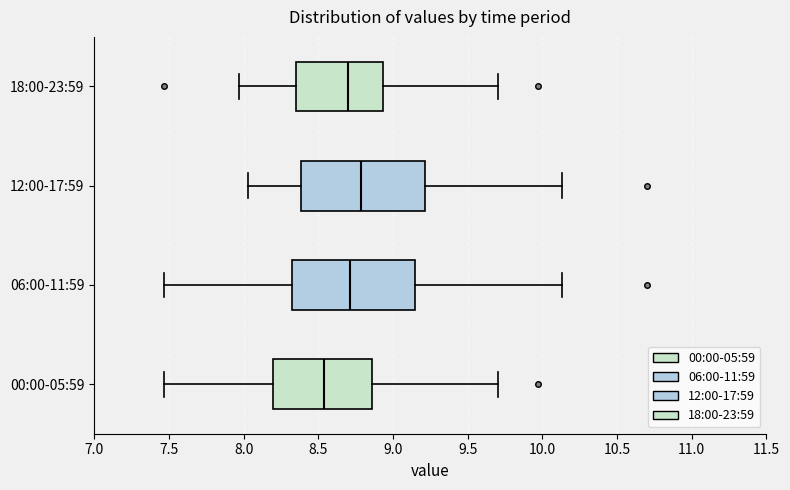

Reading bottom to top, transcribe this box plot: for each box, give where its median line is, the range the box spans, and where its two whiskers end, as read against the x-axis. The values are not printed on the chart, so give them approximately, as read against the axis.

00:00-05:59: median 8.55, box 8.20 to 8.85, whiskers 7.45 to 9.70
06:00-11:59: median 8.70, box 8.30 to 9.15, whiskers 7.45 to 10.15
12:00-17:59: median 8.80, box 8.40 to 9.20, whiskers 8.05 to 10.15
18:00-23:59: median 8.70, box 8.35 to 8.95, whiskers 7.95 to 9.70